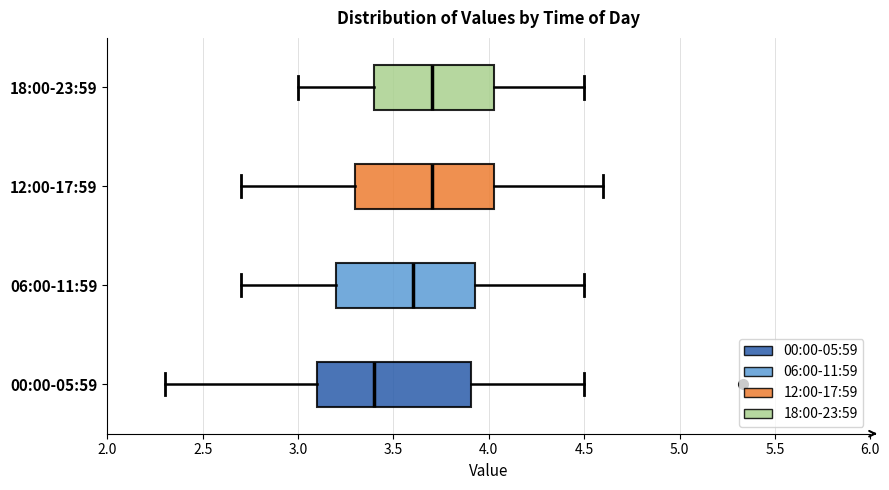

Where does the left whisker of the box for 12:00-17:59 end on the x-axis? The values are not printed on the chart, so give them approximately, as read against the axis.

2.70